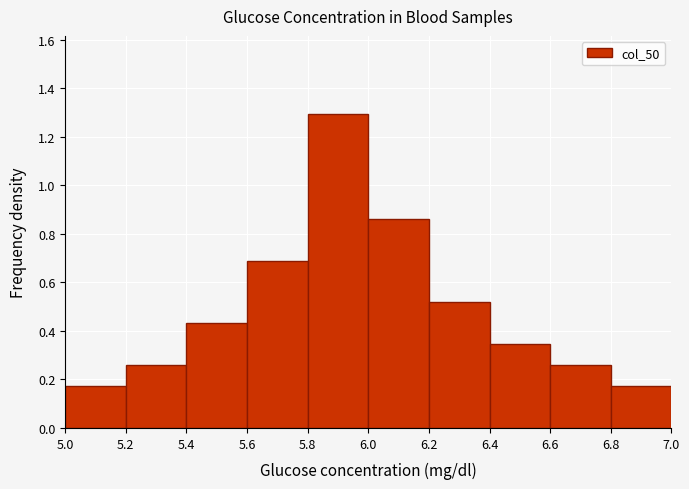

What is the height of the bar covering 6.2 to 6.4 on the x-axis? The values are not printed on the chart, so give them approximately, as read against the axis.

0.52